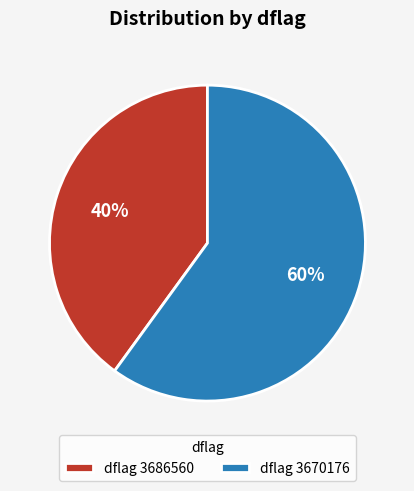

Which category has the smallest portion of the pie?

dflag 3686560